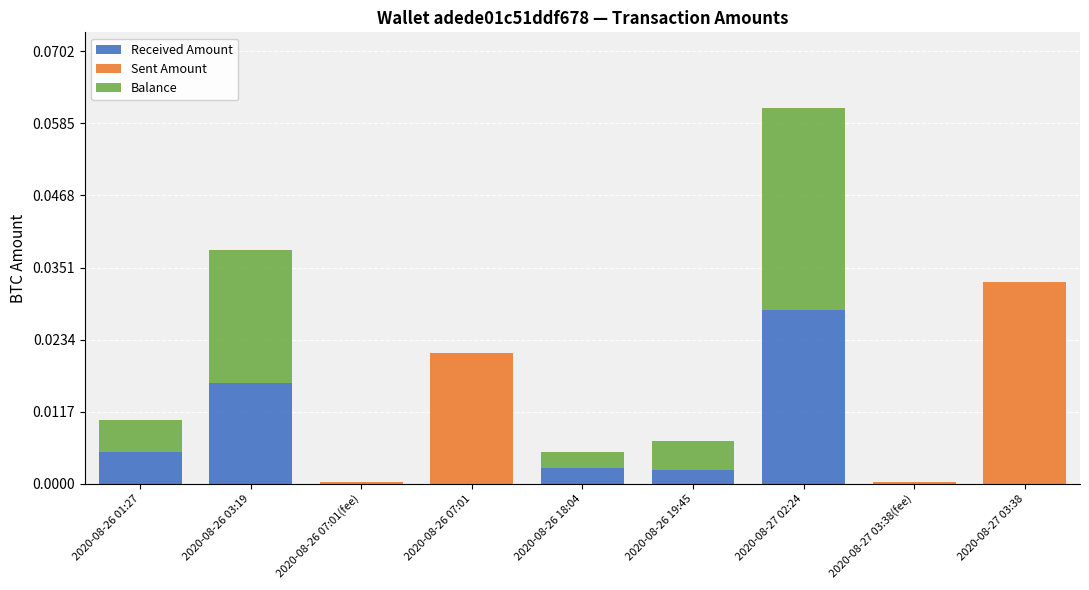

At which label does Received Amount reach its peak?

2020-08-27 02:24